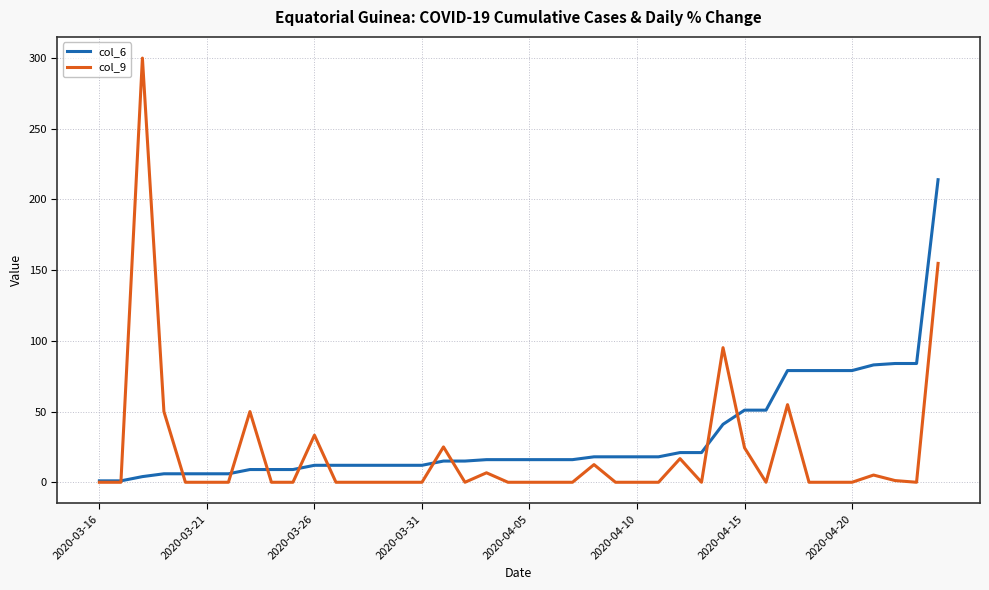

Which series has the widest spread of values?

col_9